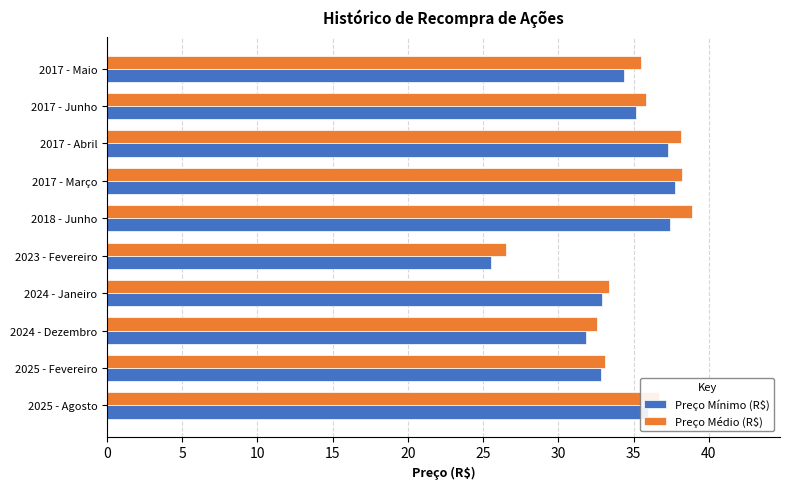

Where is Preço Médio (R$) nearest to the value 32?

2024 - Dezembro